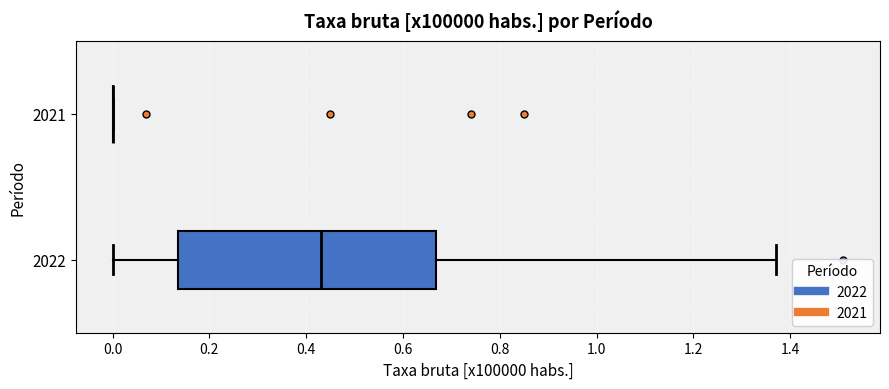

Reading bottom to top, read every box against the x-axis: the position of its median line, the range the box covers, and the ends of its whiskers. The values are not printed on the chart, so give them approximately, as read against the axis.

2022: median 0.44, box 0.14 to 0.66, whiskers 0.00 to 1.38
2021: box collapsed to a line at 0.00, whiskers 0.00 to 0.00